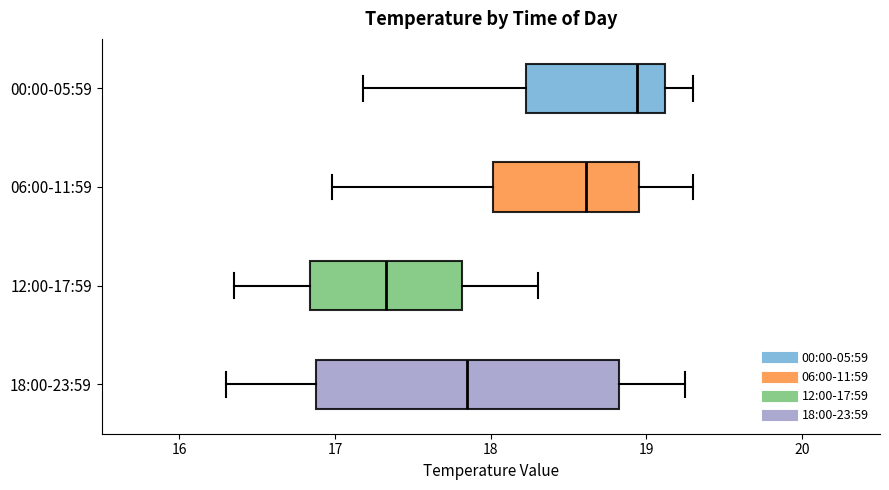

Which box has the furthest to the left median line?

12:00-17:59